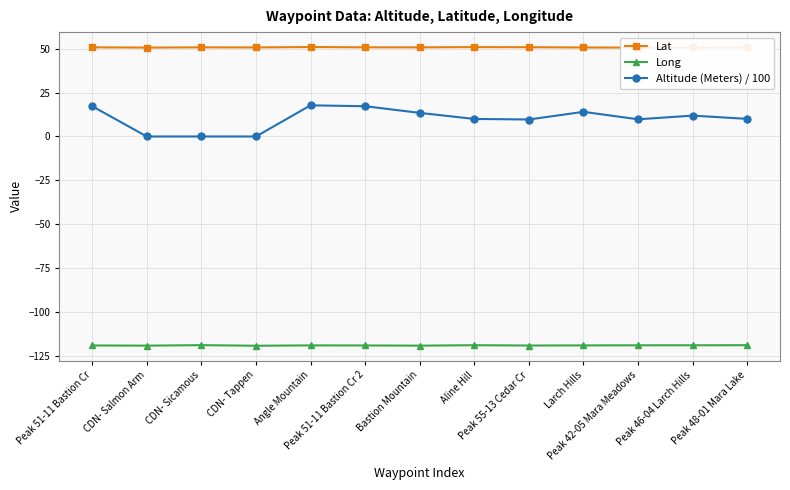

The Lat series shows 74.4 at CDN- Sicamous. True or false?

False